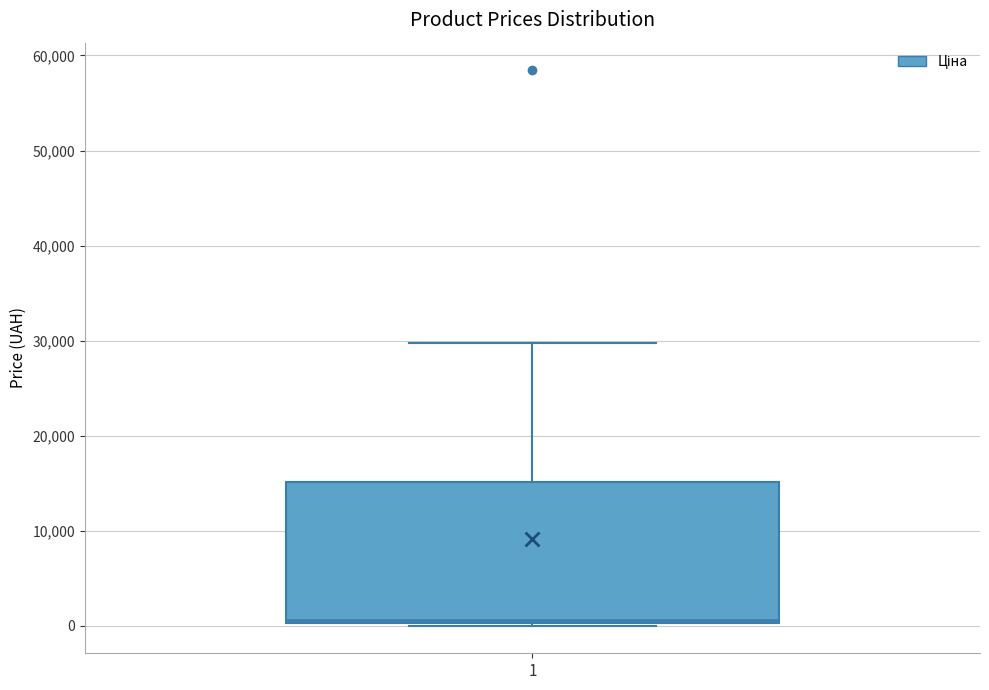

Transcribe this box plot: give where the median line is, the range the box spans, and where the two whiskers end, as read against the y-axis. The values are not printed on the chart, so give them approximately, as read against the axis.

median 1000, box 0 to 15000, whiskers 0 to 30000